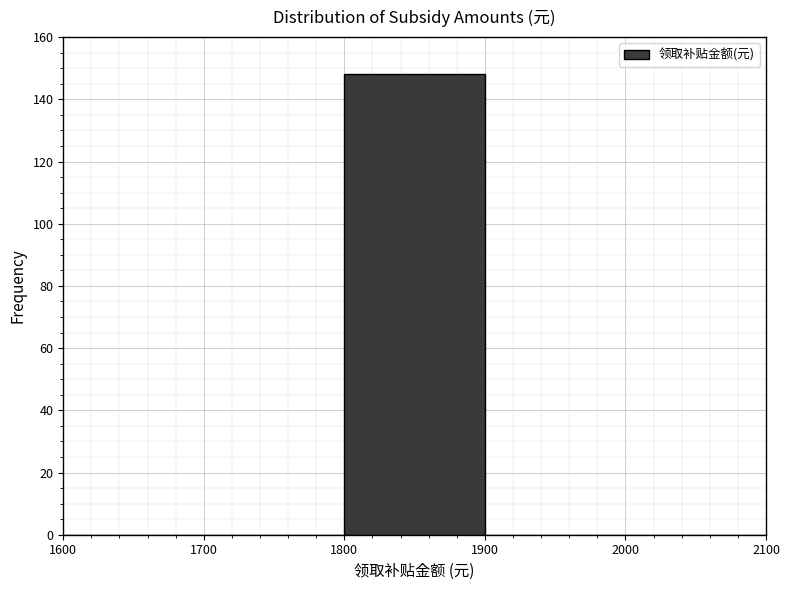

What is the height of the bar covering 1800 to 1900 on the x-axis? The values are not printed on the chart, so give them approximately, as read against the axis.

148